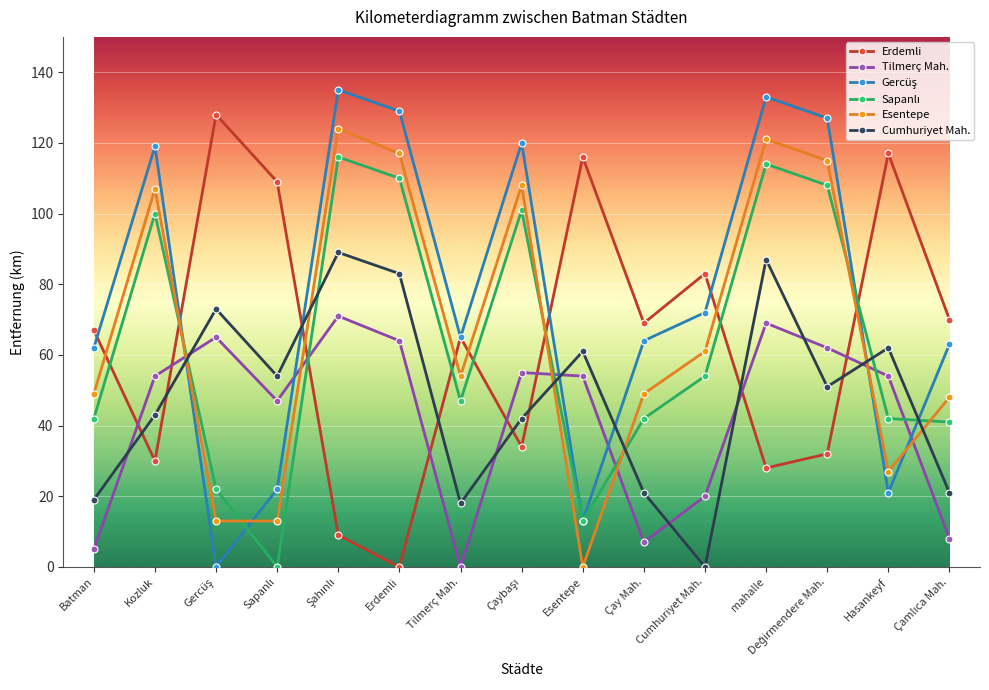

In Esentepe, how many points are higher than both neighbors (excluding endpoints)?

4